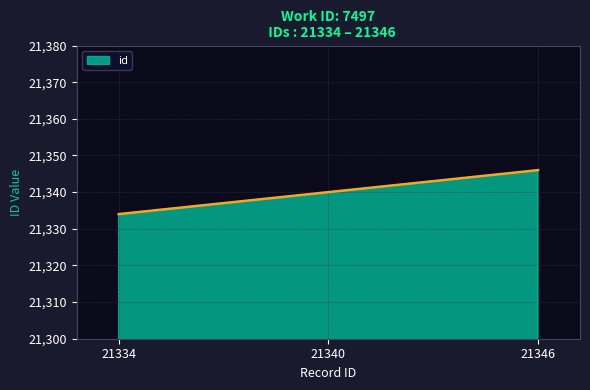

List the labels in order of value, smallest first.

21334, 21340, 21346